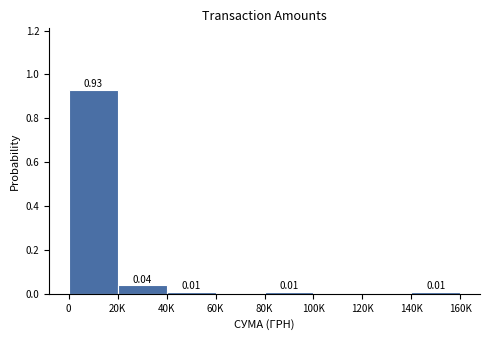

What is the sum of all values?

1.0